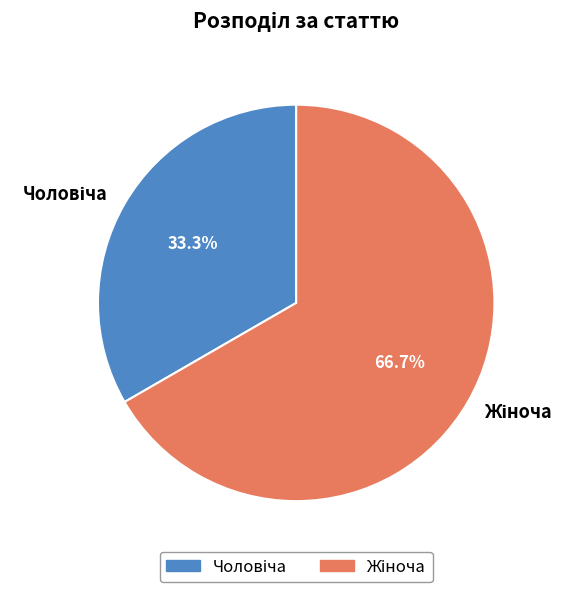

Is there a majority slice in this chart?

Yes